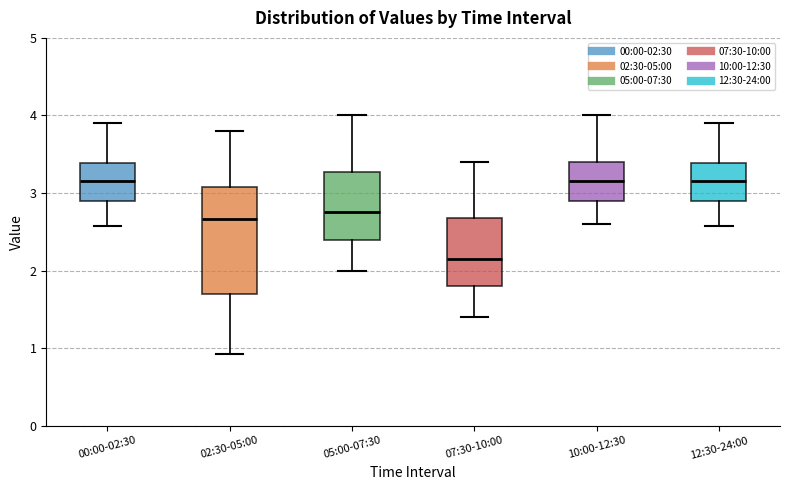

Reading left to right, read every box against the y-axis: the position of its median line, the range the box covers, and the ends of its whiskers. The values are not printed on the chart, so give them approximately, as read against the axis.

00:00-02:30: median 3.2, box 2.9 to 3.4, whiskers 2.6 to 3.9
02:30-05:00: median 2.7, box 1.7 to 3.1, whiskers 0.9 to 3.8
05:00-07:30: median 2.8, box 2.4 to 3.3, whiskers 2.0 to 4.0
07:30-10:00: median 2.2, box 1.8 to 2.7, whiskers 1.4 to 3.4
10:00-12:30: median 3.2, box 2.9 to 3.4, whiskers 2.6 to 4.0
12:30-24:00: median 3.2, box 2.9 to 3.4, whiskers 2.6 to 3.9